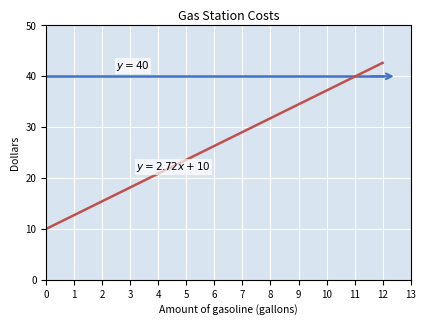

What is the spread (max minus min) of values at 5?

16.4